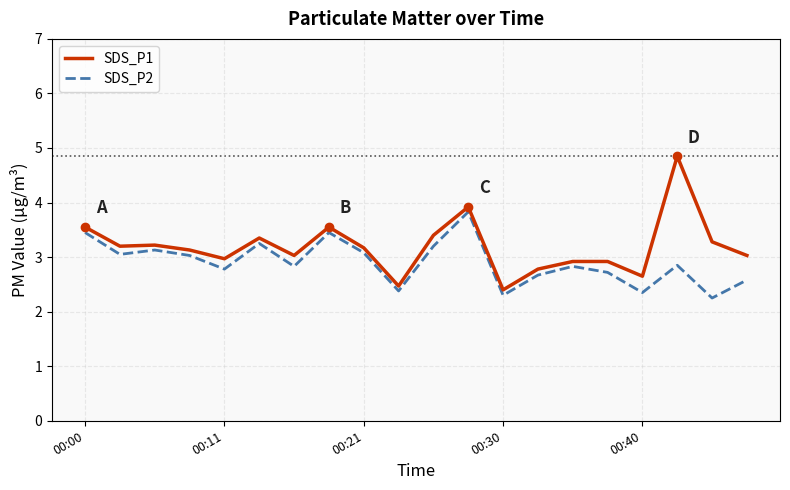

Which series has the largest total across all categories?

SDS_P1